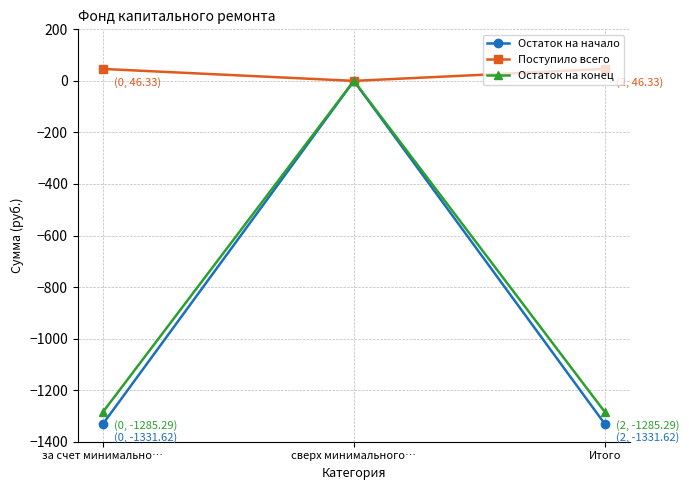

Reading left to right, list all the values displayed in this chart.

Остаток на начало: -1331.6	0.0	-1331.6
Поступило всего: 46.3	0.0	46.3
Остаток на конец: -1285.3	0.0	-1285.3